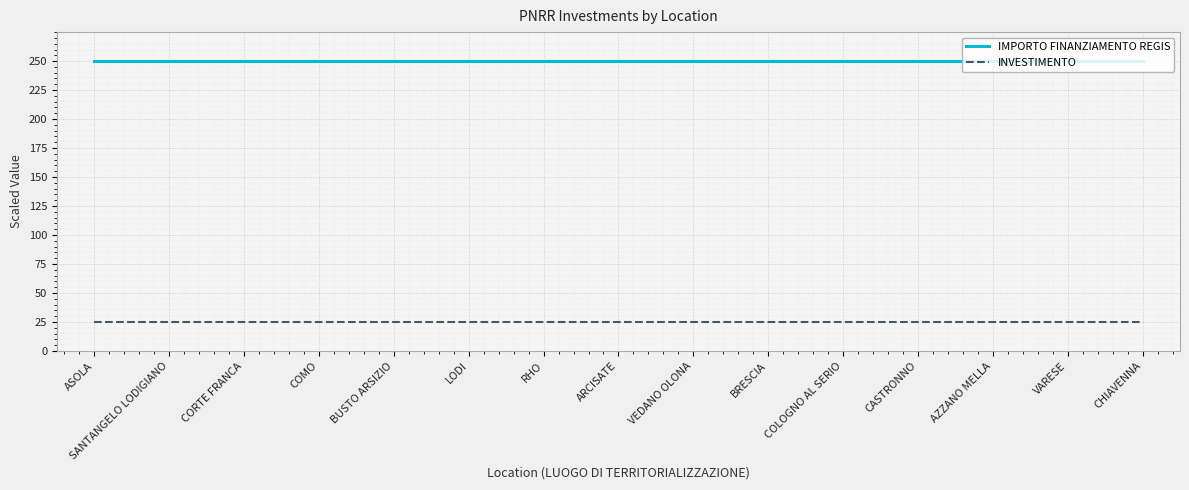

What is the maximum value for IMPORTO FINANZIAMENTO REGIS?

250